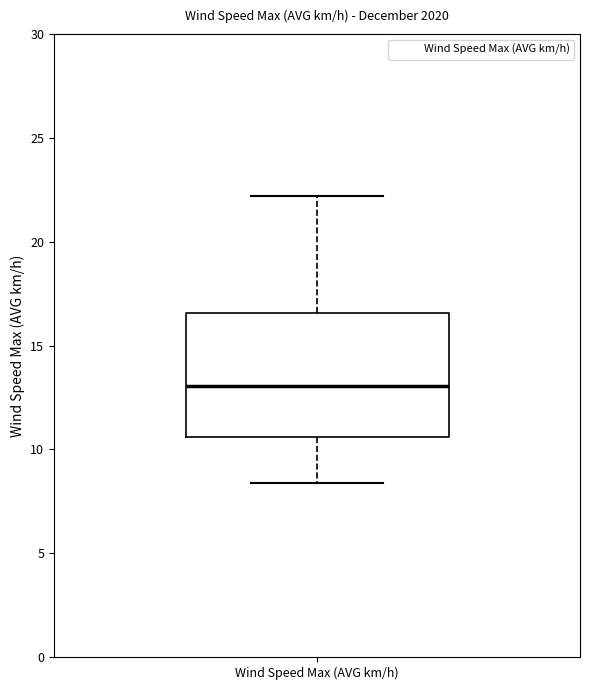

Transcribe this box plot: give where the median line is, the range the box spans, and where the two whiskers end, as read against the y-axis. The values are not printed on the chart, so give them approximately, as read against the axis.

median 13.0, box 10.5 to 16.5, whiskers 8.5 to 22.0